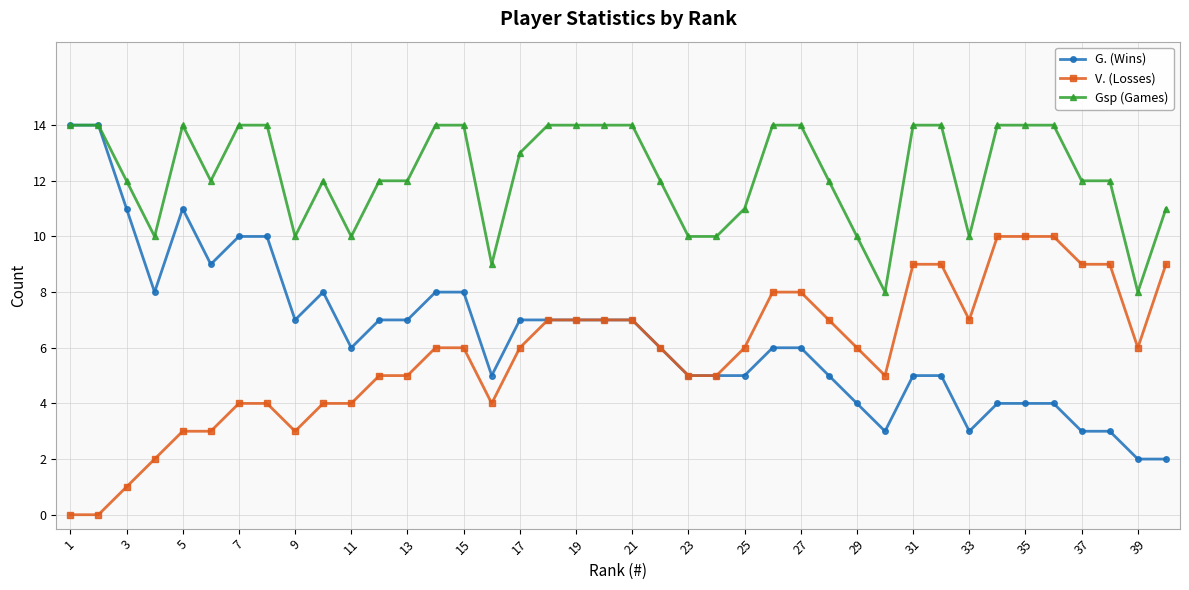

What is the highest value of the G. (Wins) series?

14